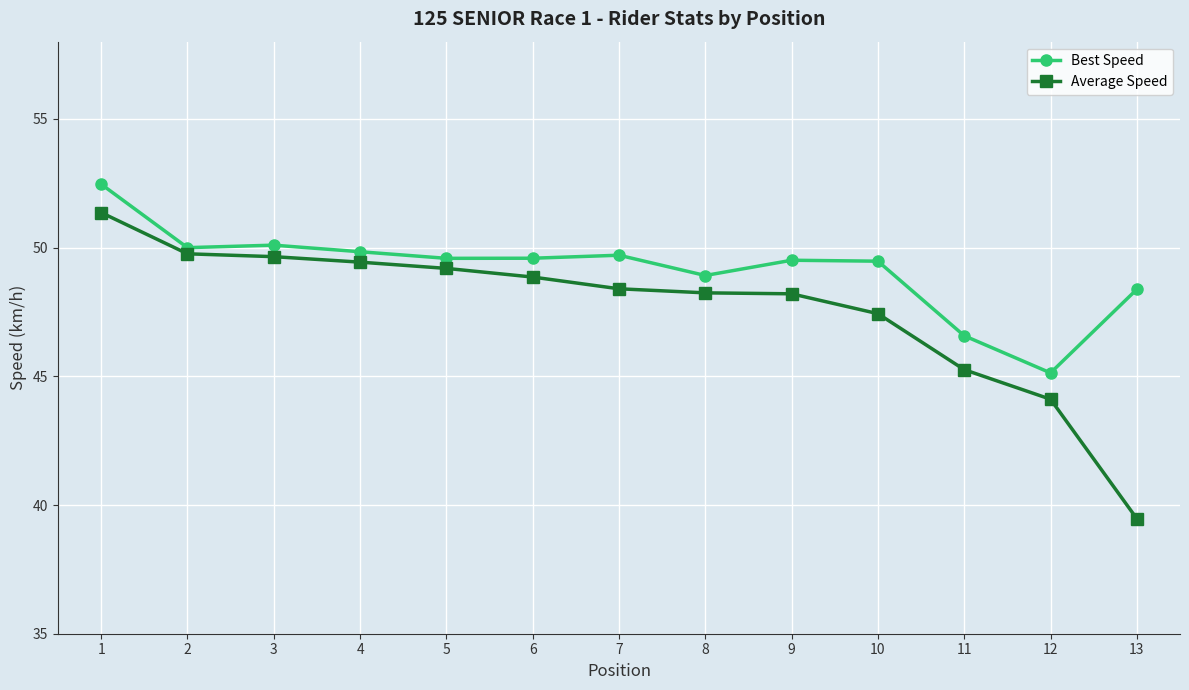

True or false: Average Speed and Best Speed intersect in this chart.

False